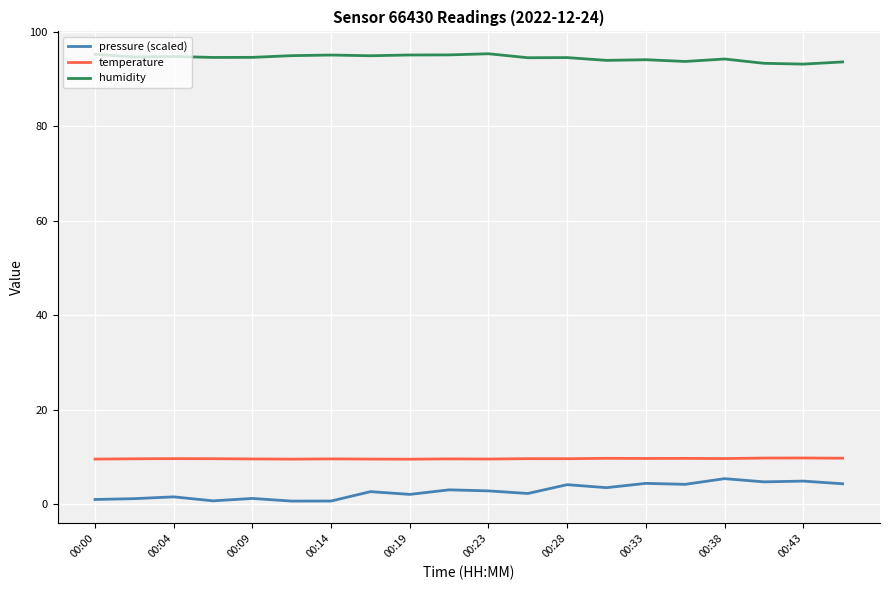

Which series has the largest total across all categories?

humidity